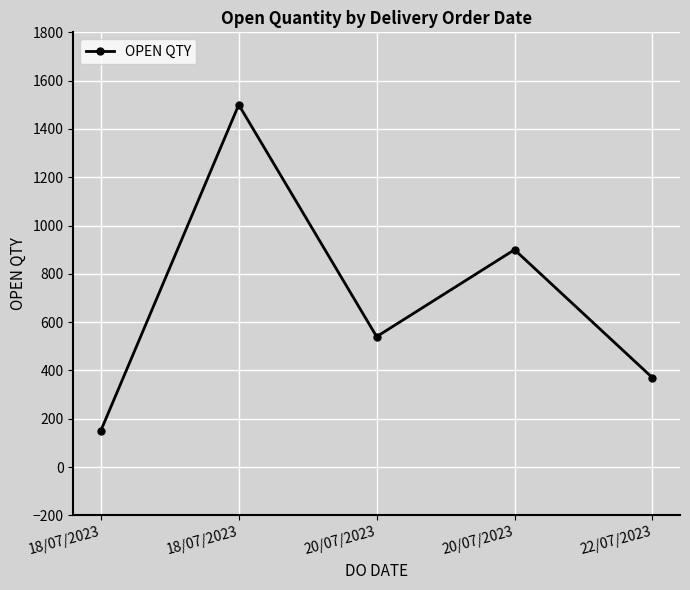

Count the number of data series in this chart.

1